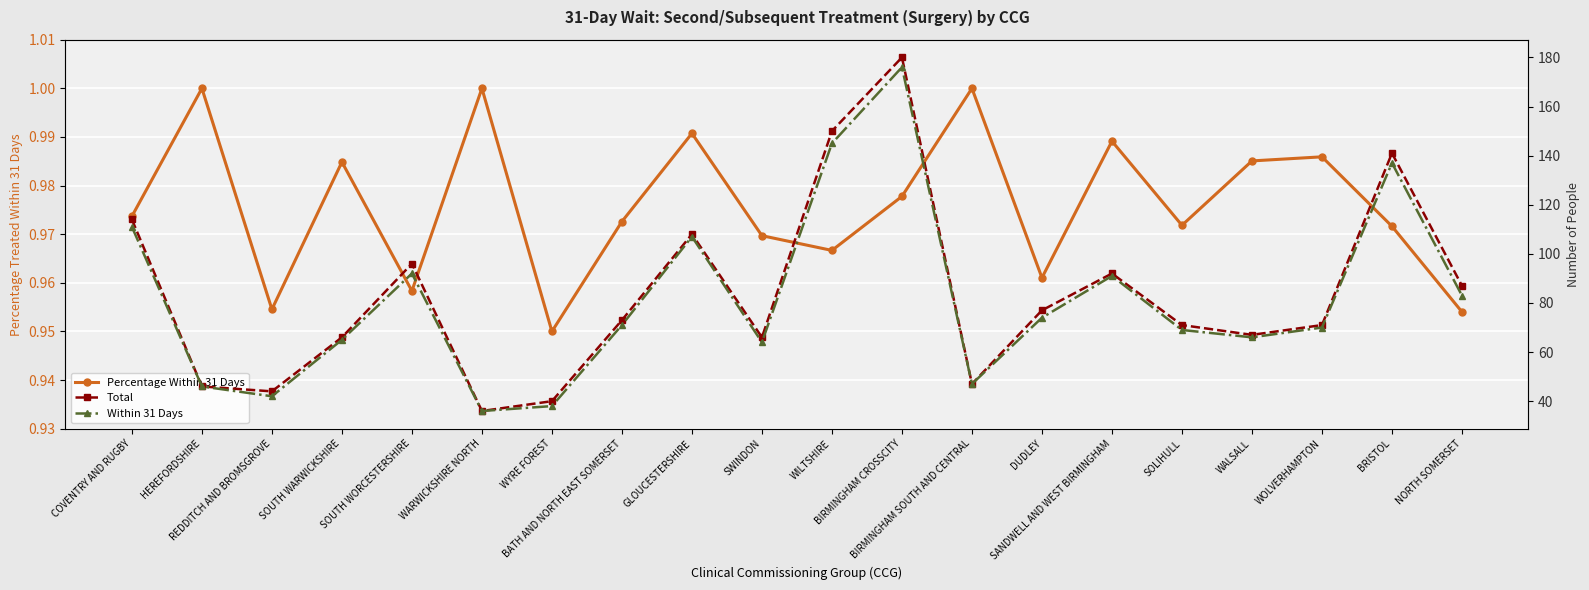

How many categories are shown in the chart?

20